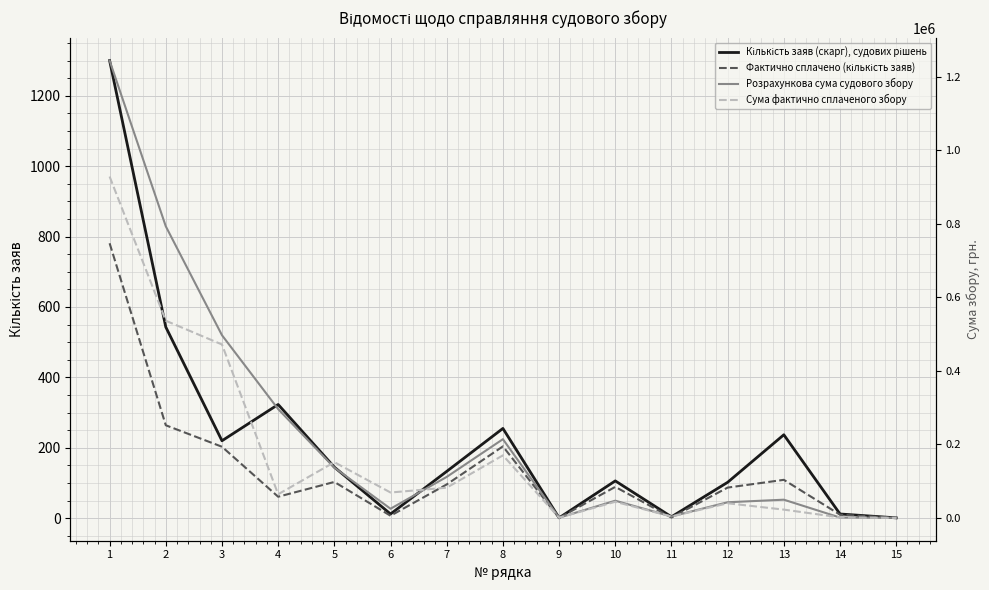

List the series in order of their peak value, highest first.

Розрахункова сума судового збору, Сума фактично сплаченого збору, Кількість заяв (скарг), судових рішень, Фактично сплачено (кількість заяв)